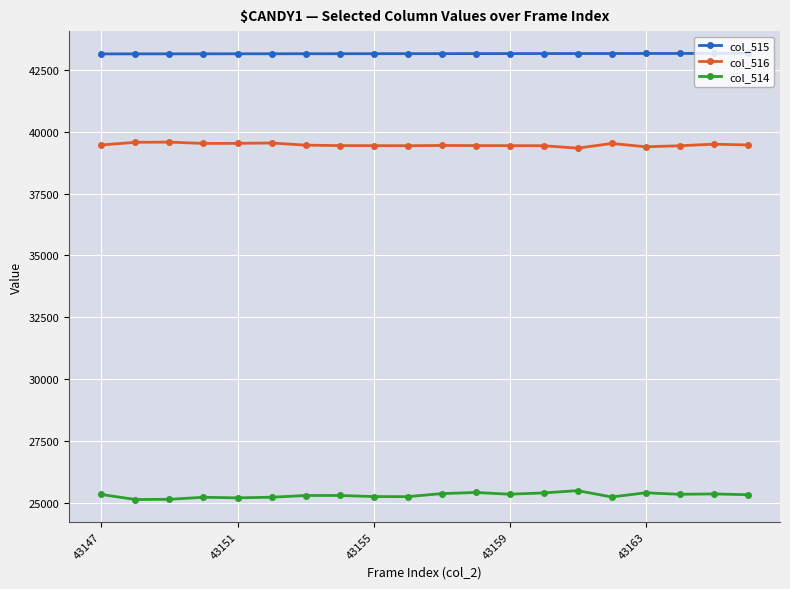

What is the sum of all col_515 values?

863130